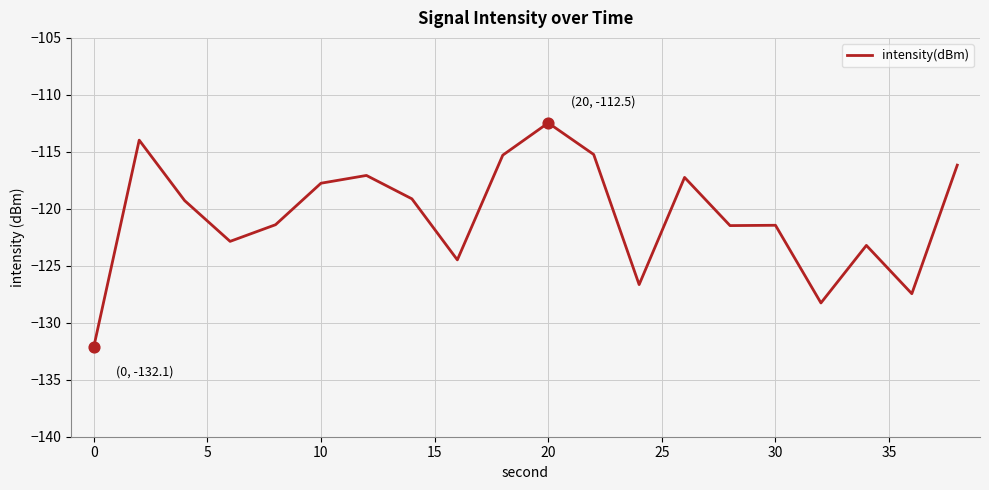

What is the greatest value displayed?

-112.5